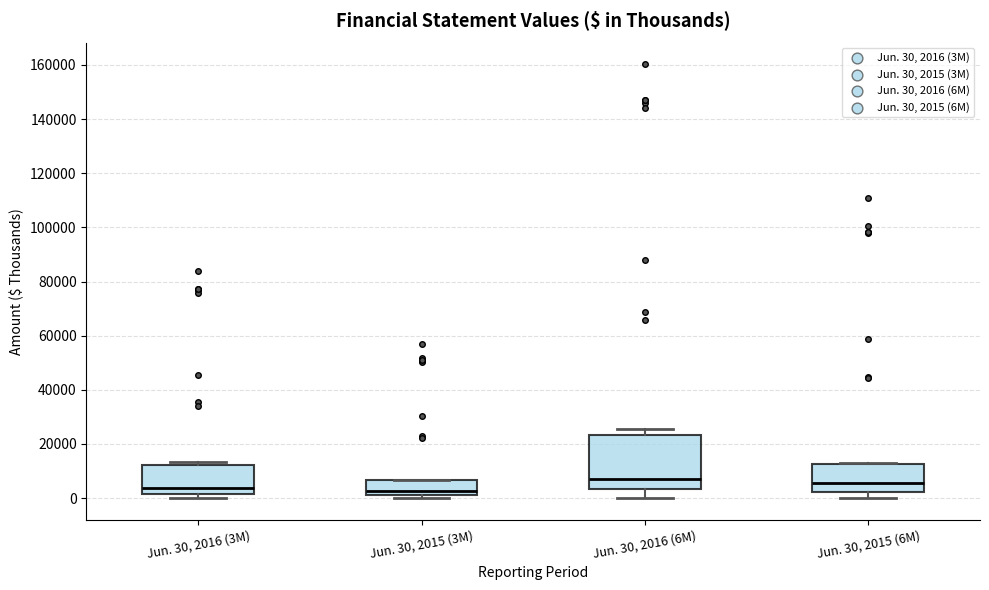

Comparing the boxes themselves (not the whiskers), which one is the tallest?

Jun. 30, 2016 (6M)